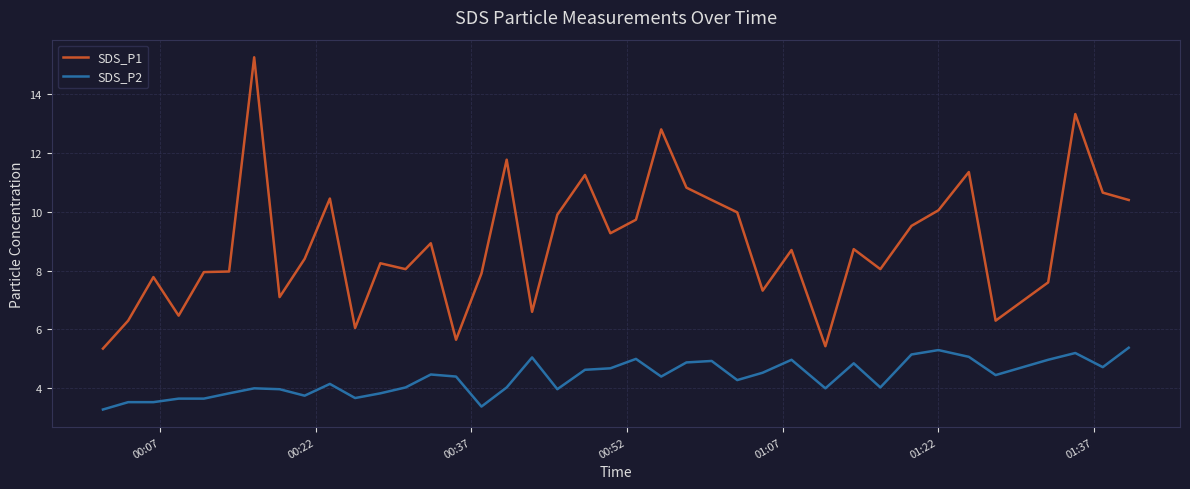

What is the difference between the maximum and minimum values in the SDS_P1 series?

9.9